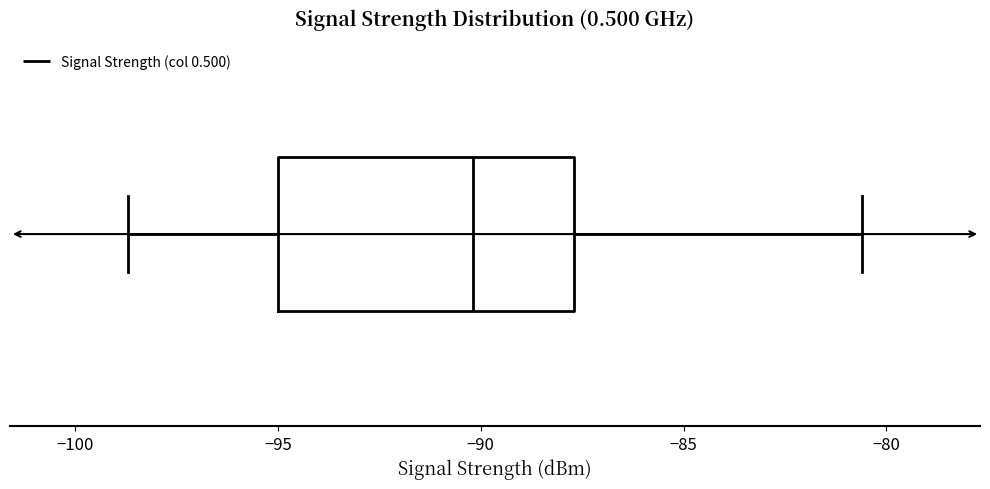

Read this box plot against the x-axis: the position of the median line, the range covered by the box, and the ends of both whiskers. The values are not printed on the chart, so give them approximately, as read against the axis.

median -90.0, box -95.0 to -87.5, whiskers -98.5 to -80.5